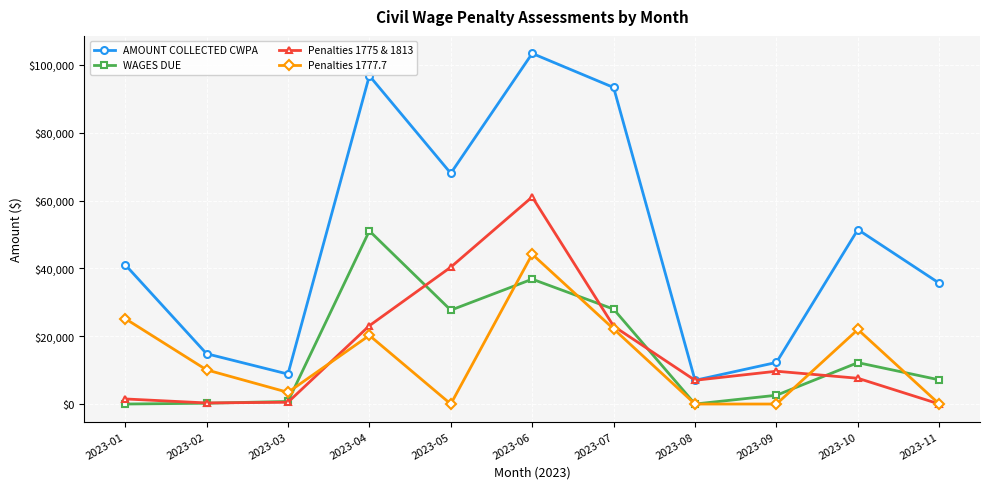

Does the chart display data point markers on the line(s)?

Yes